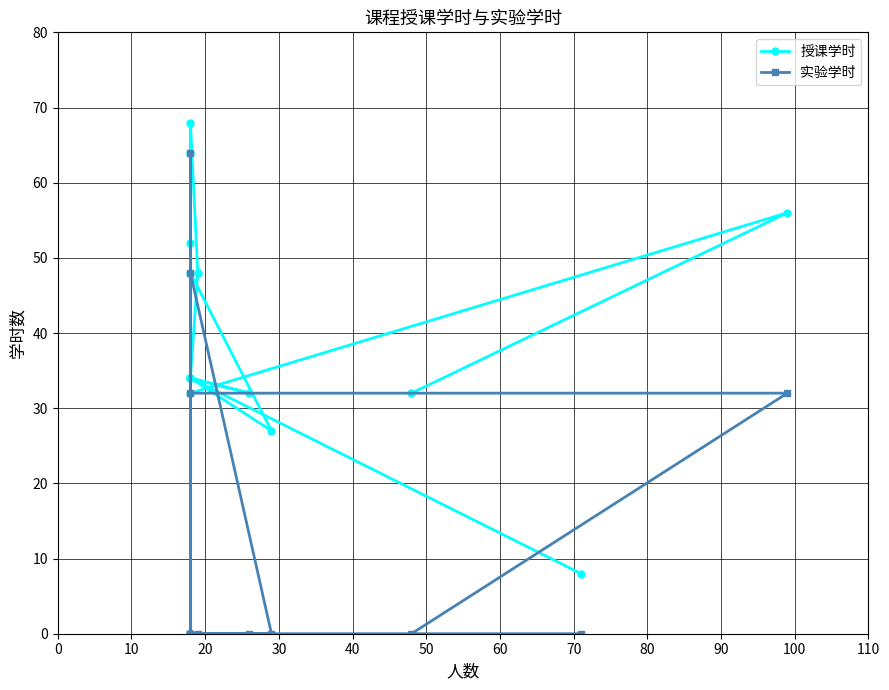

Rank the series by their average value, from lowest to highest.

实验学时, 授课学时